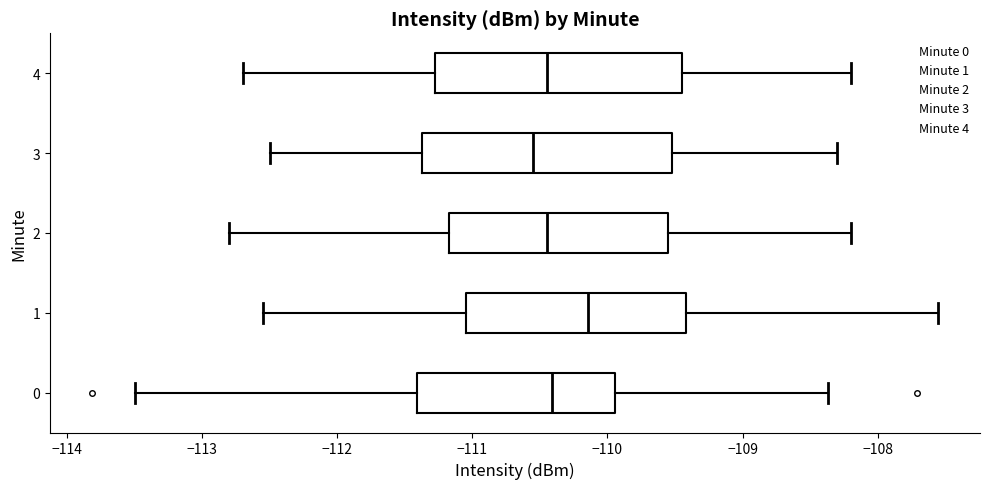

Reading bottom to top, read every box against the x-axis: the position of its median line, the range the box covers, and the ends of its whiskers. The values are not printed on the chart, so give them approximately, as read against the axis.

0: median -110.4, box -111.4 to -109.9, whiskers -113.5 to -108.4
1: median -110.1, box -111.0 to -109.4, whiskers -112.5 to -107.6
2: median -110.4, box -111.2 to -109.5, whiskers -112.8 to -108.2
3: median -110.5, box -111.4 to -109.5, whiskers -112.5 to -108.3
4: median -110.4, box -111.3 to -109.4, whiskers -112.7 to -108.2